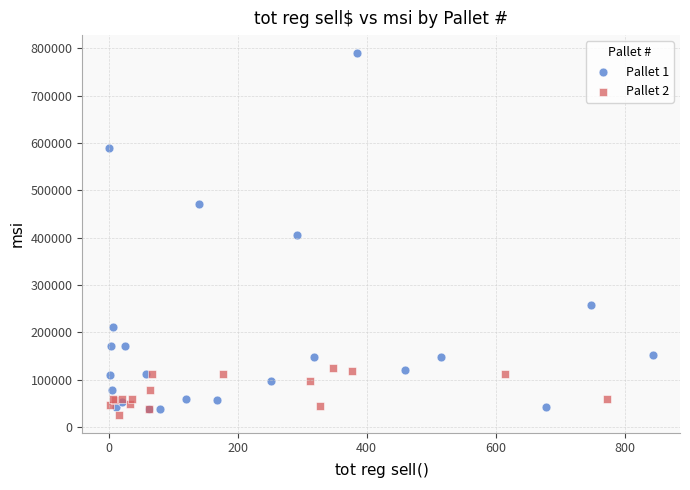

Which series contains the highest Y value?

Pallet 1